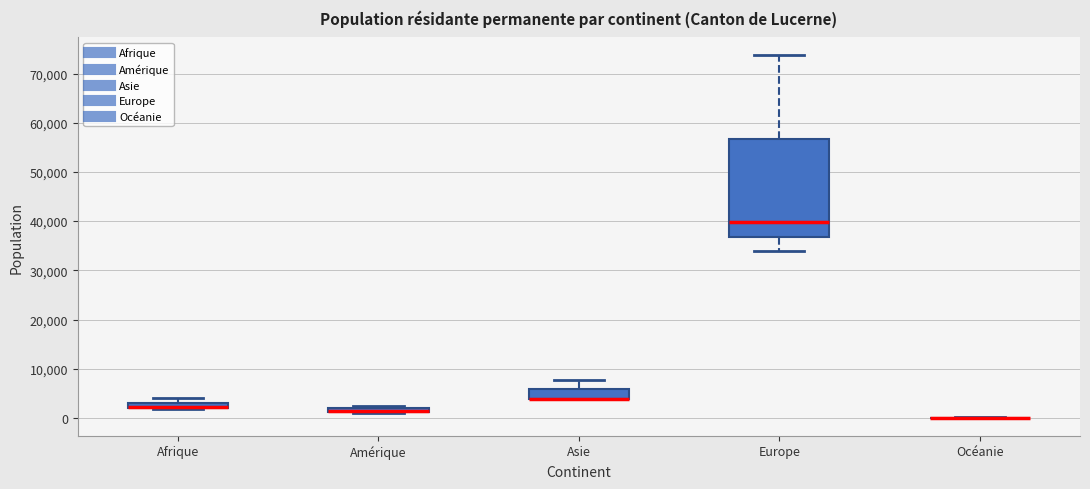

Comparing the boxes themselves (not the whiskers), which one is the tallest?

Europe